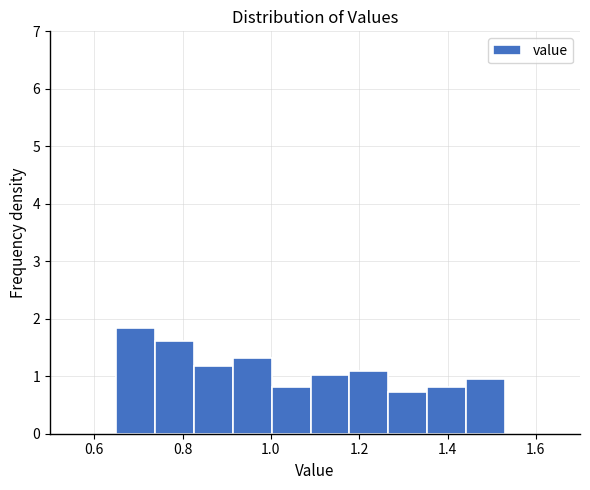

How tall is the bar that spans 0.650 to 0.738 on the x-axis? Neither the bar edges nor the heights are printed on the chart, so give them approximately, as read against the axes.

1.8